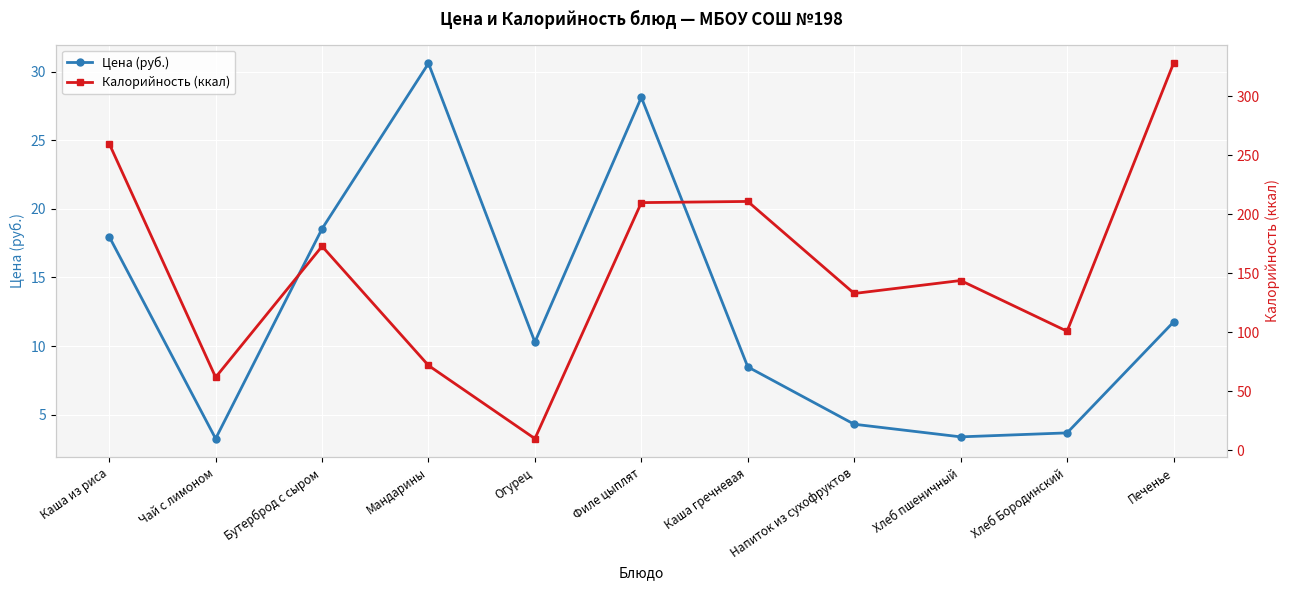

What is the sum of the Цена (руб.) values at Напиток из сухофруктов and Печенье?

16.1